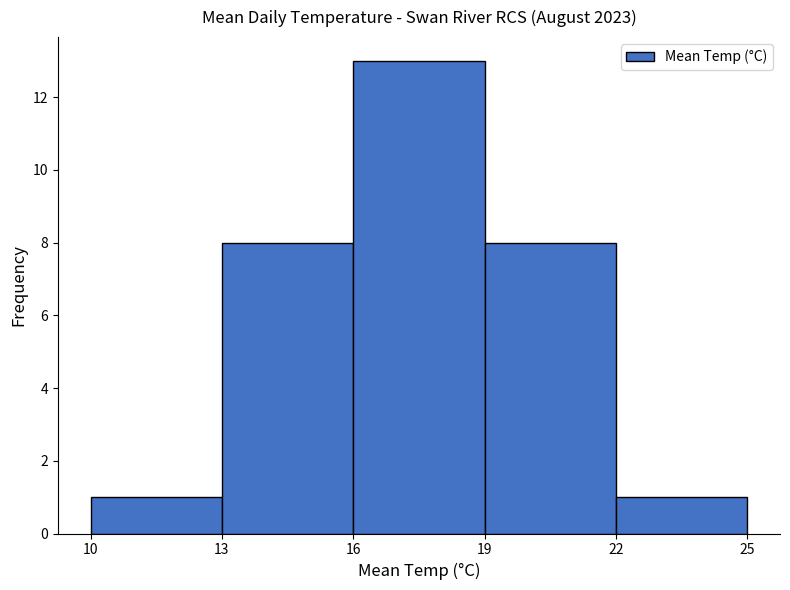

Reading left to right, transcribe this chart: for each bar, give the range it covers on the x-axis and its height. The values are not printed on the chart, so give them approximately, as read against the axis.

10 to 13: 1
13 to 16: 8
16 to 19: 13
19 to 22: 8
22 to 25: 1